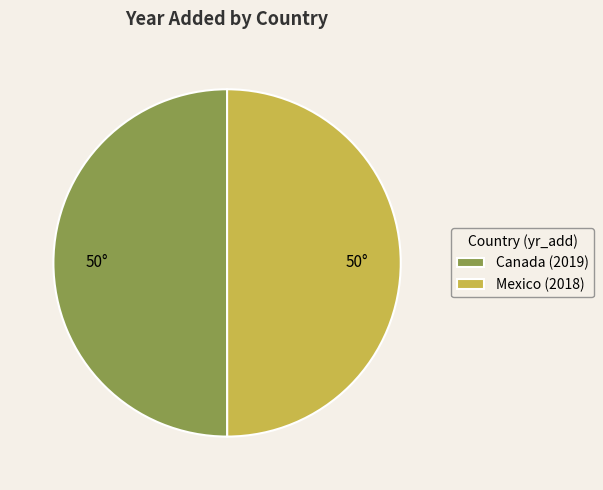

Is it true that Mexico (2018) is 50% of the pie?

True